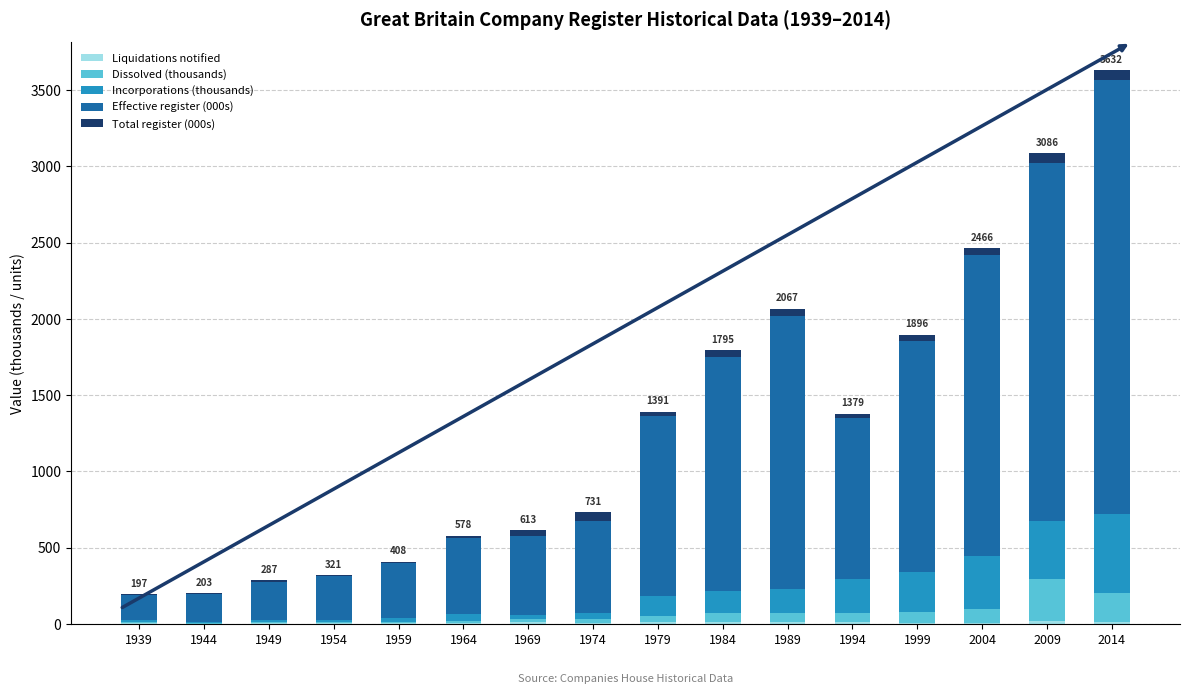

True or false: Effective register (000s) has a value of 727.2 at 1969.

False